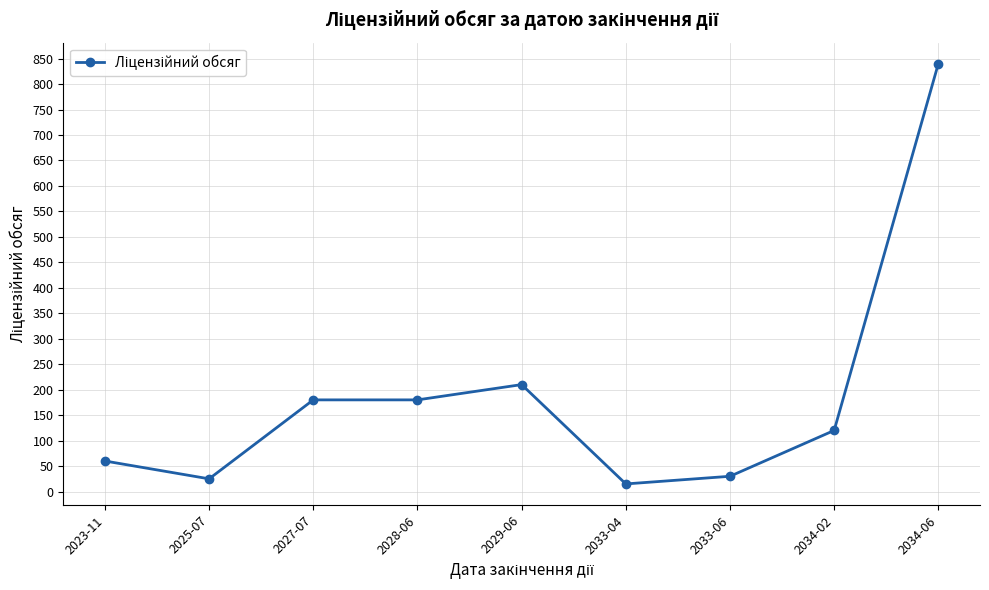

At which label is the value closest to 427?

2029-06